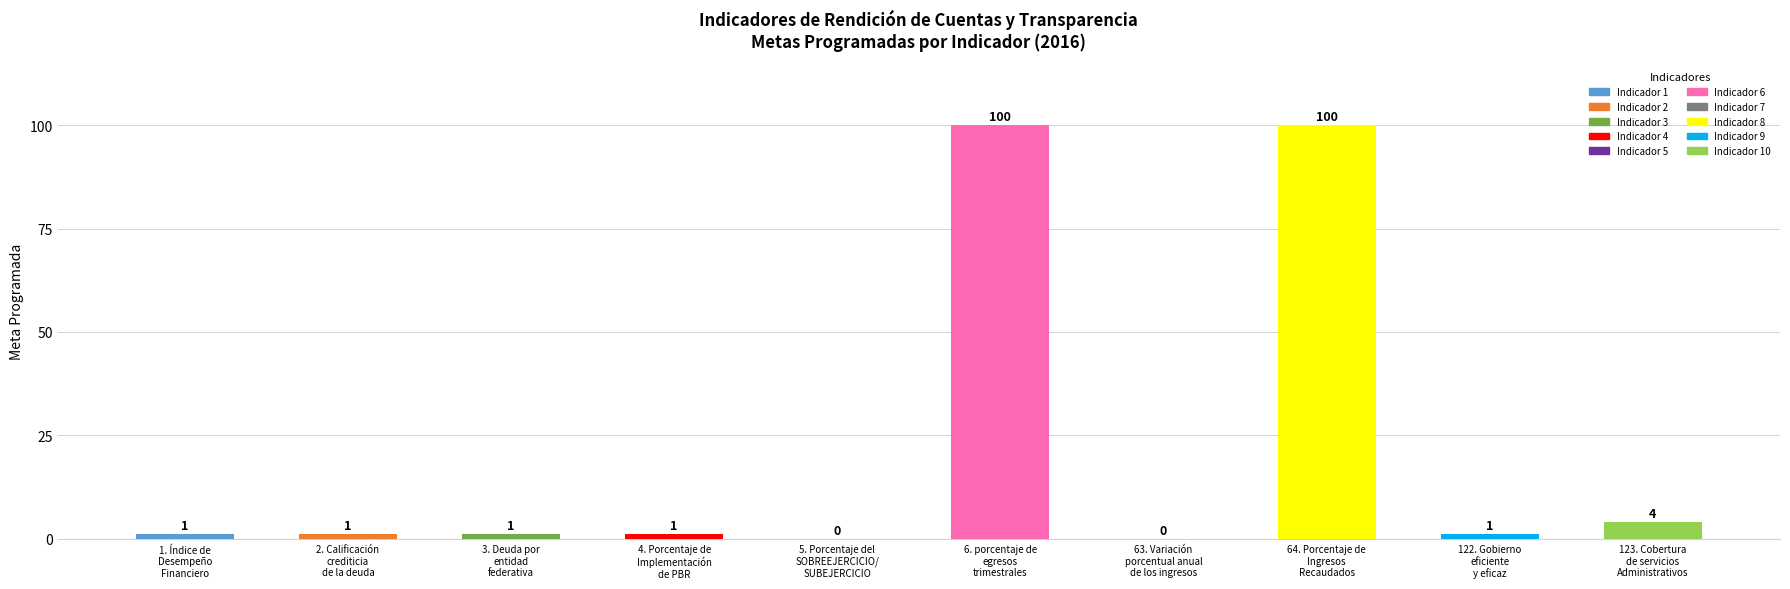

What is the sum of all values?

209